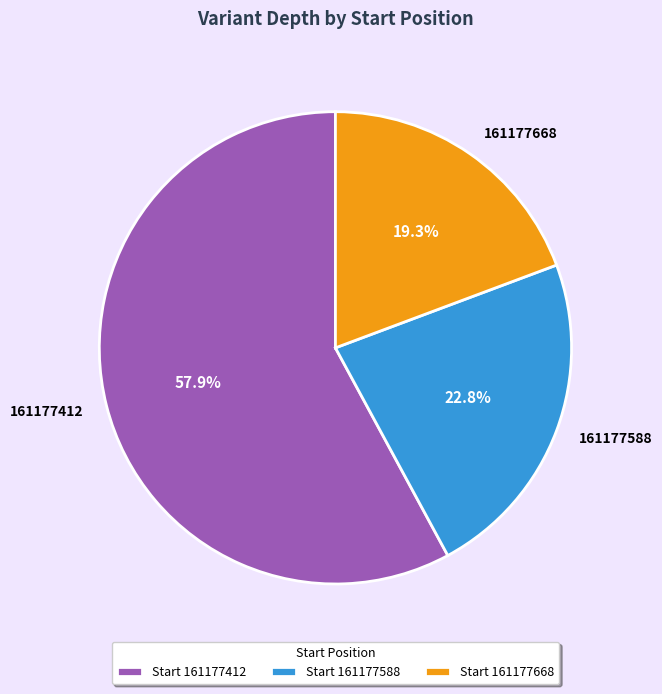

The 161177668 slice represents 19% of the pie. True or false?

True